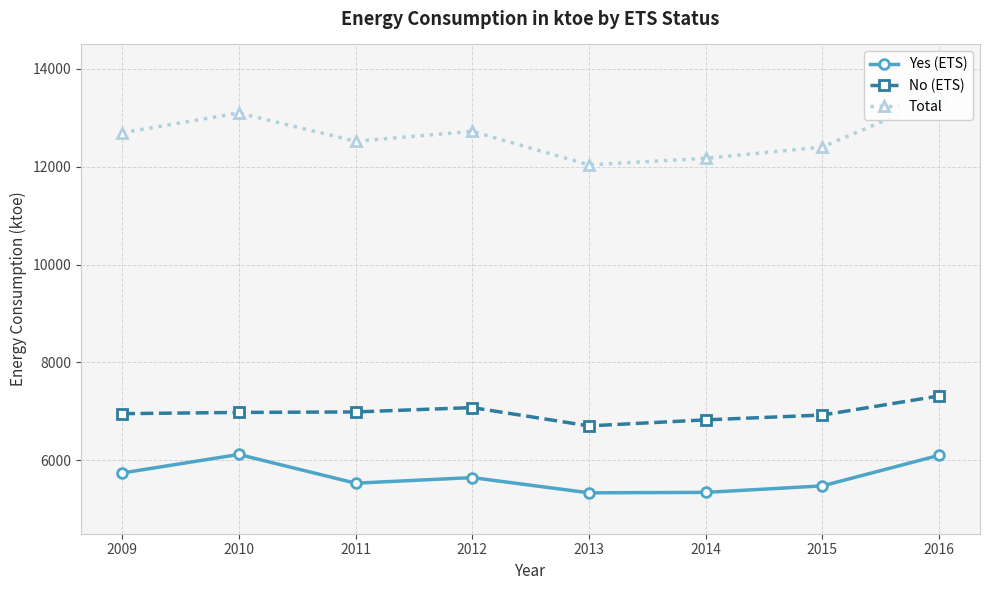

The Total series shows 12404 at 2015. True or false?

True